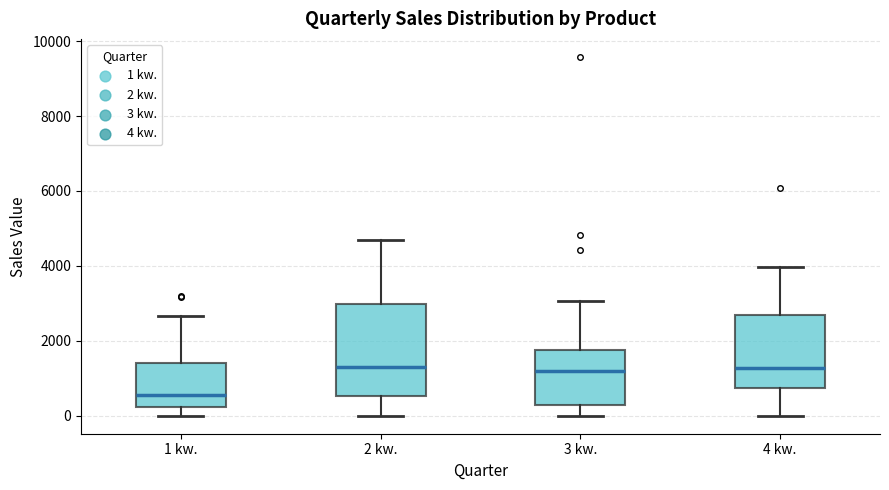

Reading left to right, transcribe this box plot: for each box, give where its median line is, the range the box spans, and where its two whiskers end, as read against the y-axis. The values are not printed on the chart, so give them approximately, as read against the axis.

1 kw.: median 600, box 200 to 1400, whiskers 0 to 2600
2 kw.: median 1400, box 600 to 3000, whiskers 0 to 4600
3 kw.: median 1200, box 200 to 1800, whiskers 0 to 3000
4 kw.: median 1200, box 800 to 2600, whiskers 0 to 4000